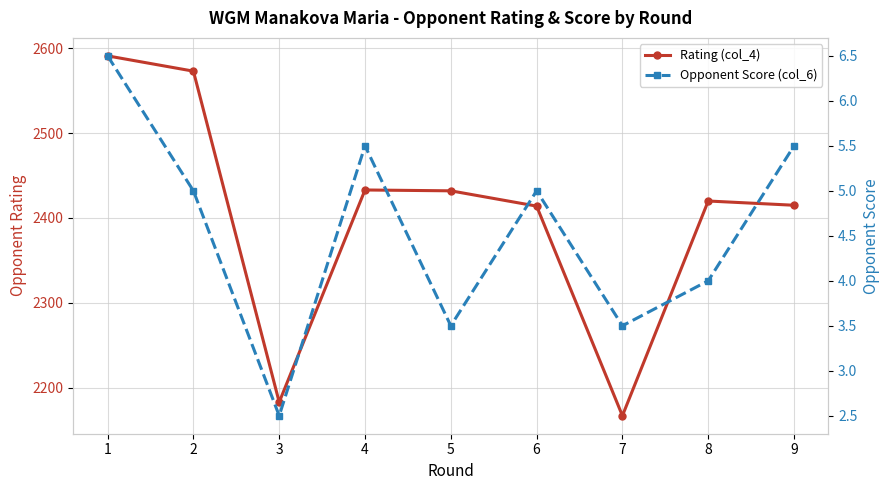

Which has a higher value, 3 or 7?

3